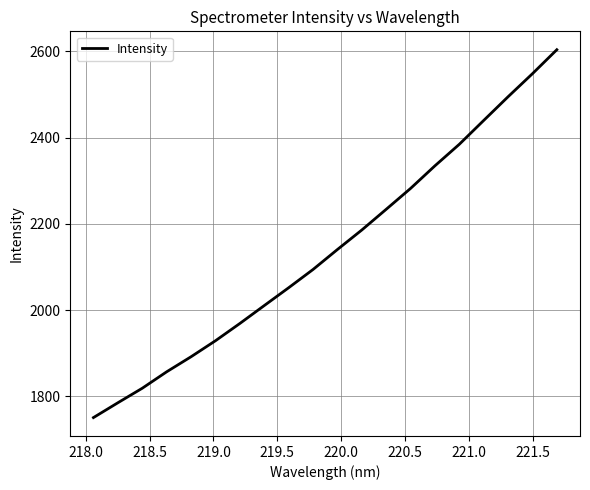

Reading left to right, what are all the values shown in this chart?

1750.8	1785.2	1818.8	1857.0	1891.9	1929.0	1969.0	2010.5	2051.8	2094.2	2140.5	2185.8	2233.7	2282.1	2334.6	2384.5	2439.8	2494.7	2548.1	2603.7